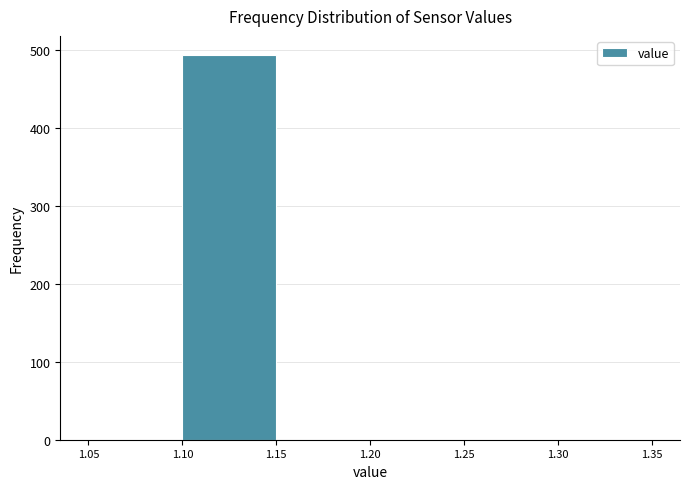

Reading left to right, list every bar in this chart as the range it spans on the x-axis followed by its height. The values are not printed on the chart, so give them approximately, as read against the axis.

1.05 to 1.10: 0
1.10 to 1.15: 490
1.15 to 1.20: 0
1.20 to 1.25: 0
1.25 to 1.30: 0
1.30 to 1.35: 0